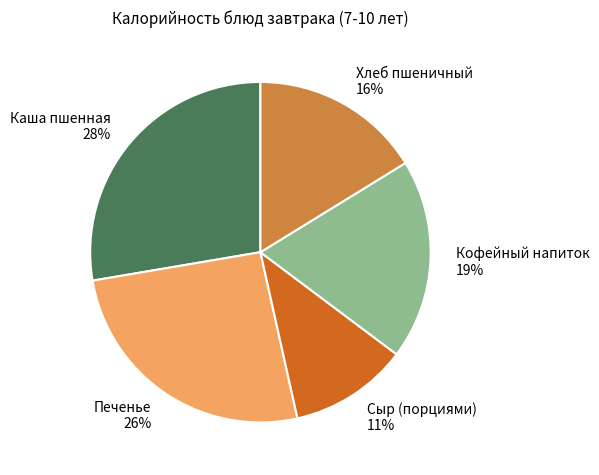

To the nearest percent, what percentage of the pie is Печенье?

26%